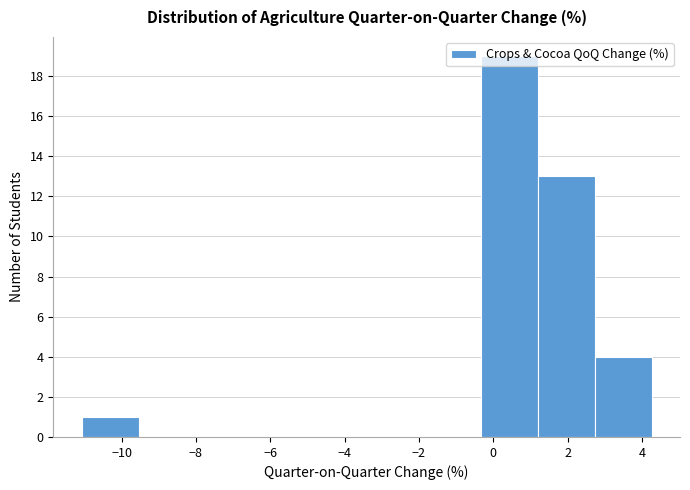

Reading left to right, transcribe this chart: for each bar, give the range it covers on the x-axis and its height. Neither the bar edges nor the heights are printed on the chart, so give them approximately, as read against the axes.

-11.0 to -9.6: 1
-9.6 to -8.0: 0
-8.0 to -6.4: 0
-6.4 to -5.0: 0
-5.0 to -3.4: 0
-3.4 to -1.8: 0
-1.8 to -0.4: 0
-0.4 to 1.2: 19
1.2 to 2.8: 13
2.8 to 4.2: 4